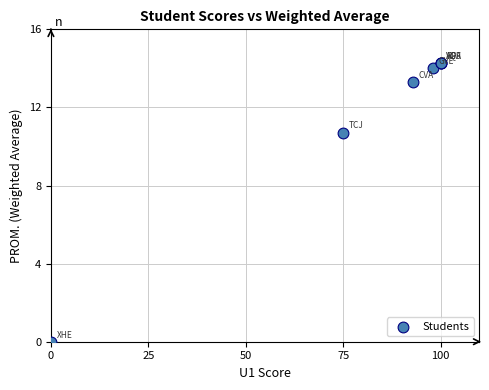

What Y value in the scatter plot is closest to 7?

10.7